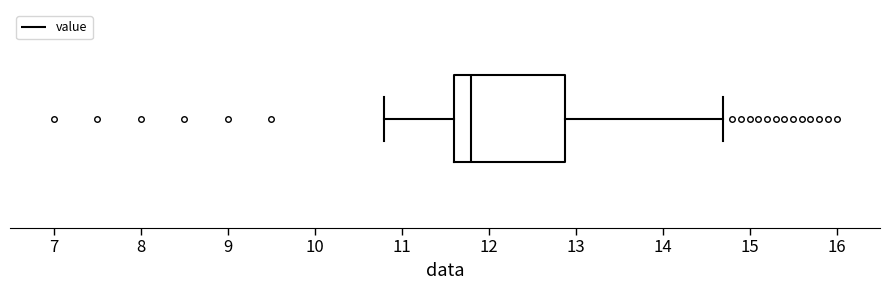

Transcribe this box plot: give where the median line is, the range the box spans, and where the two whiskers end, as read against the x-axis. The values are not printed on the chart, so give them approximately, as read against the axis.

median 11.8, box 11.6 to 12.9, whiskers 10.8 to 14.7